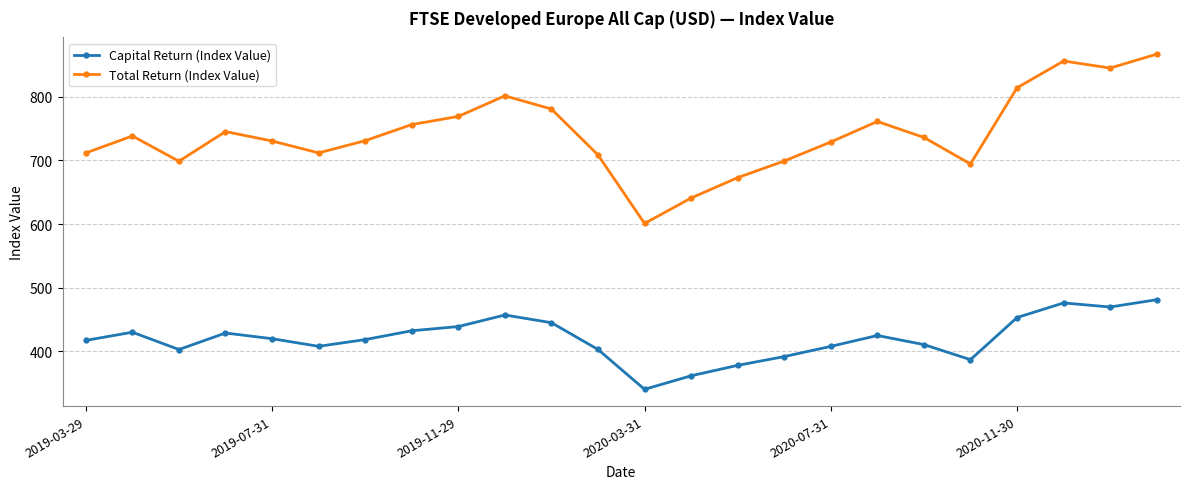

Does the chart display data point markers on the line(s)?

Yes